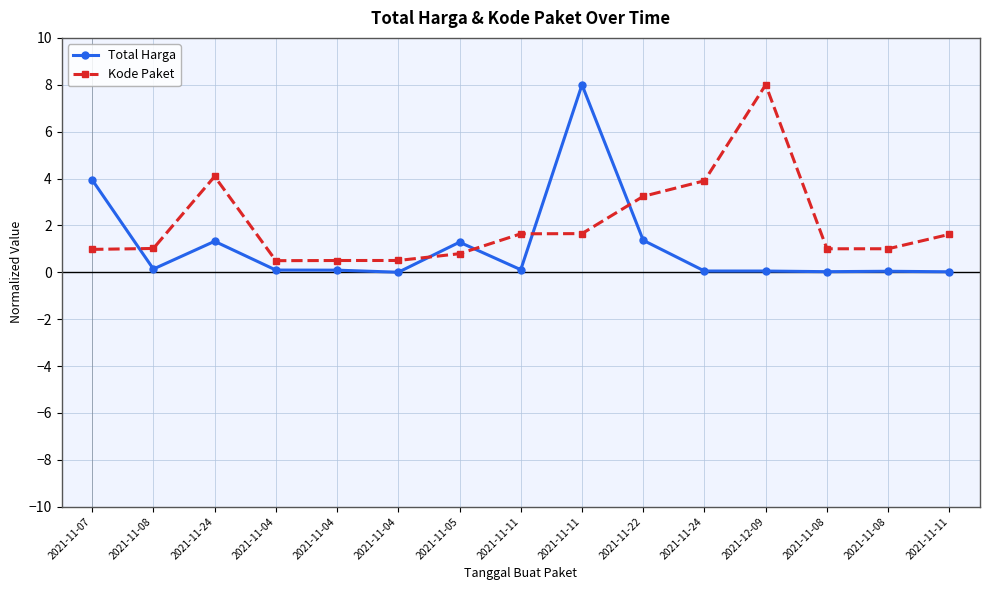

How many categories are shown in the chart?

15